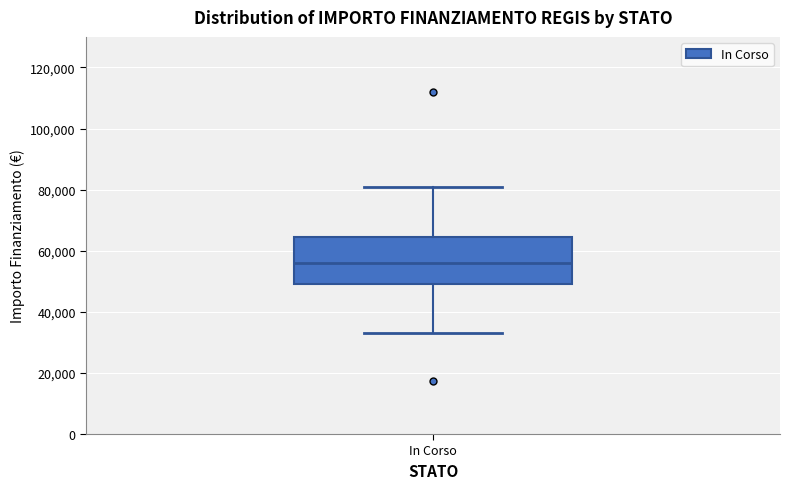

Transcribe this box plot: give where the median line is, the range the box spans, and where the two whiskers end, as read against the y-axis. The values are not printed on the chart, so give them approximately, as read against the axis.

median 56000, box 50000 to 64000, whiskers 32000 to 80000